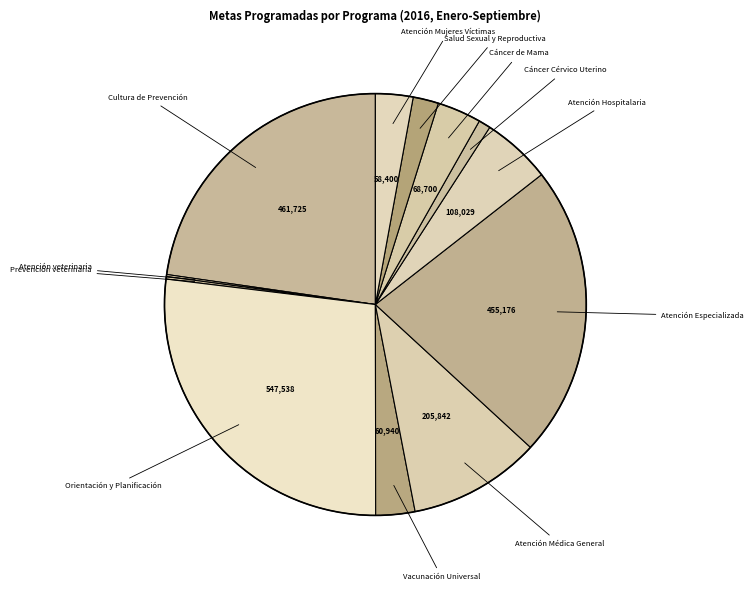

To the nearest percent, what is the difference between the largest and smallest slice percentages?

27%